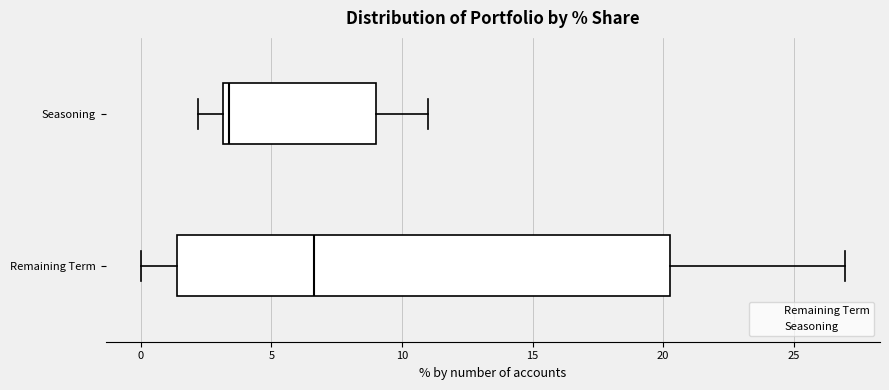

Where does the right whisker of the box for Remaining Term end on the x-axis? The values are not printed on the chart, so give them approximately, as read against the axis.

27.0